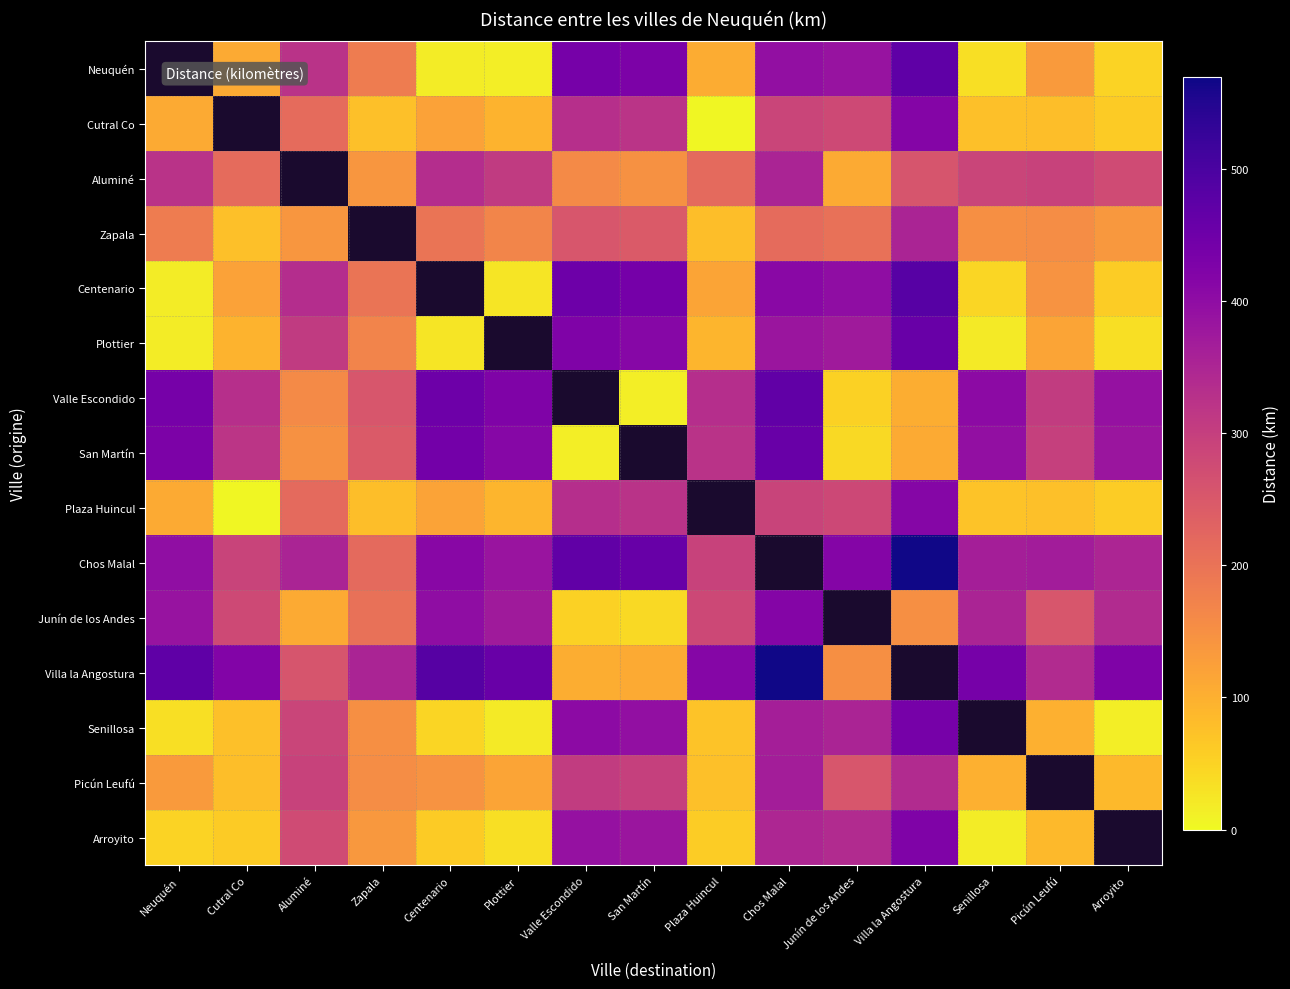

What is the difference between the maximum and minimum values in the Villa la Angostura series?

462.0